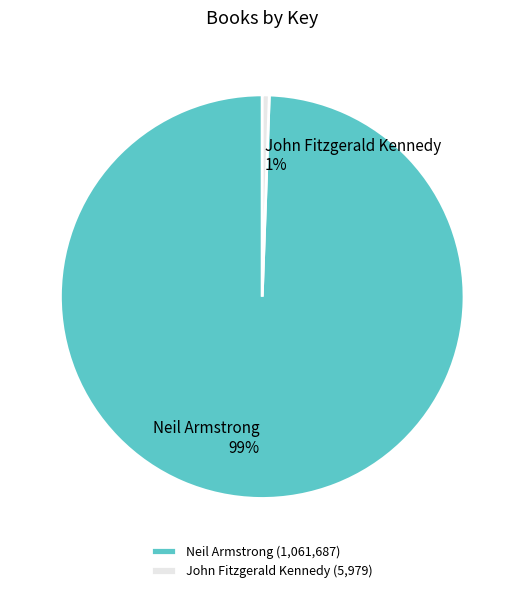

Which category has the smallest portion of the pie?

John Fitzgerald Kennedy